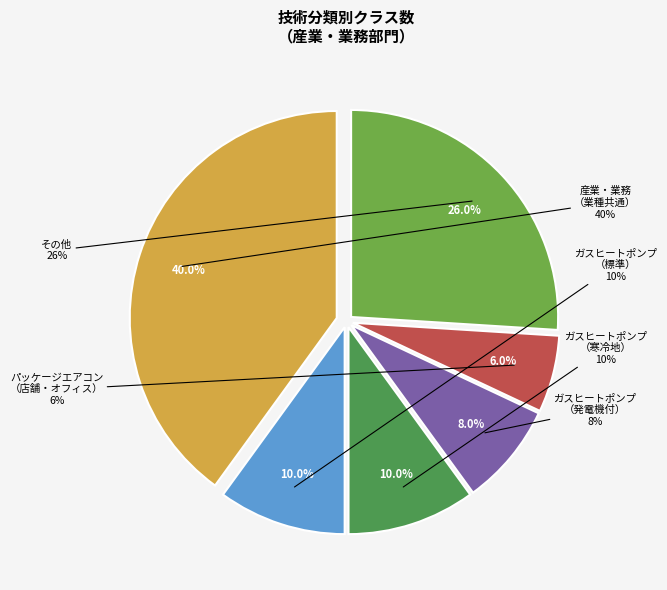

Combined, do 産業・業務（業種共通） and 寒冷地仕様 account for over 50%?

No